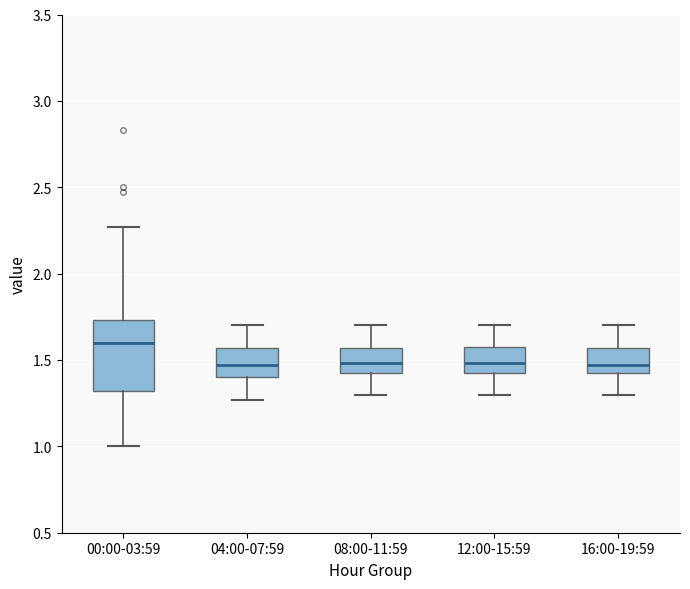

Reading left to right, transcribe this box plot: for each box, give where its median line is, the range the box spans, and where its two whiskers end, as read against the y-axis. The values are not printed on the chart, so give them approximately, as read against the axis.

00:00-03:59: median 1.60, box 1.30 to 1.75, whiskers 1.00 to 2.25
04:00-07:59: median 1.45, box 1.40 to 1.55, whiskers 1.25 to 1.70
08:00-11:59: median 1.50, box 1.40 to 1.55, whiskers 1.30 to 1.70
12:00-15:59: median 1.50, box 1.40 to 1.60, whiskers 1.30 to 1.70
16:00-19:59: median 1.45, box 1.40 to 1.55, whiskers 1.30 to 1.70